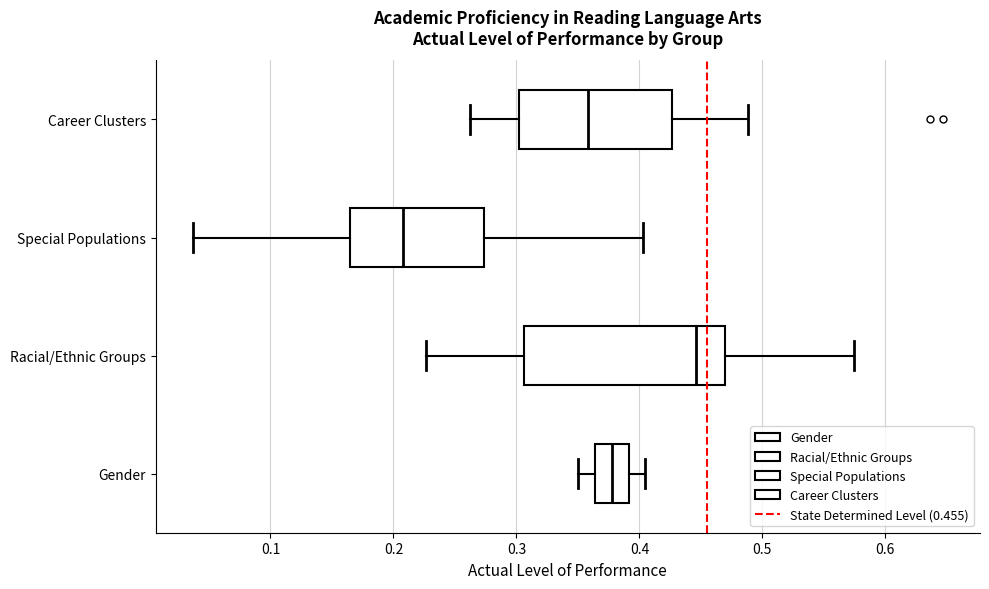

Which box has the furthest to the left median line?

Special Populations